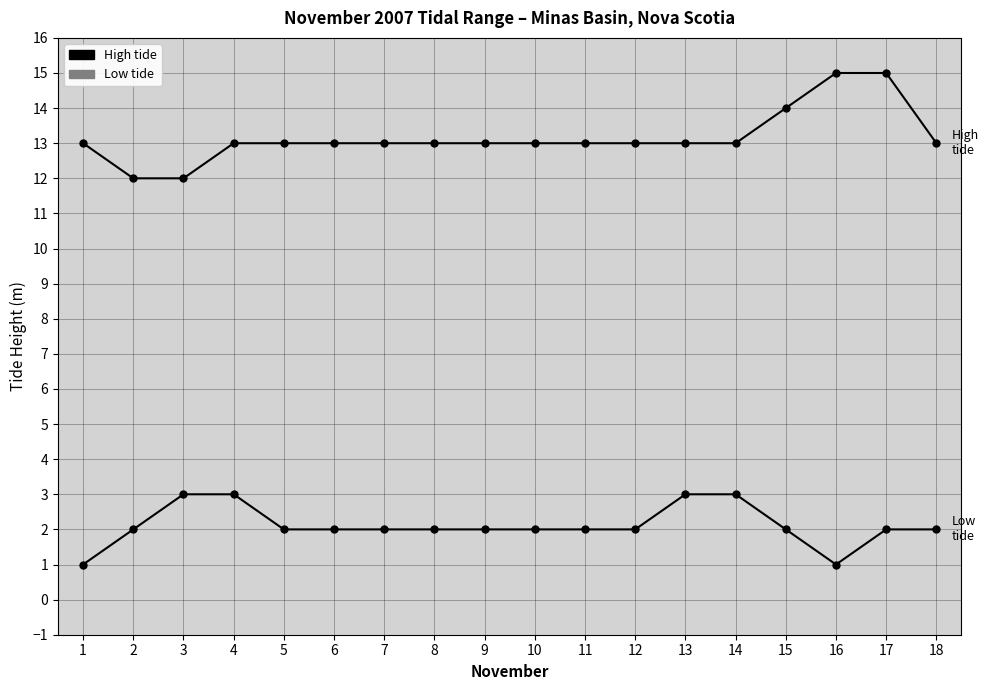

Which category has the highest value across all series?

16